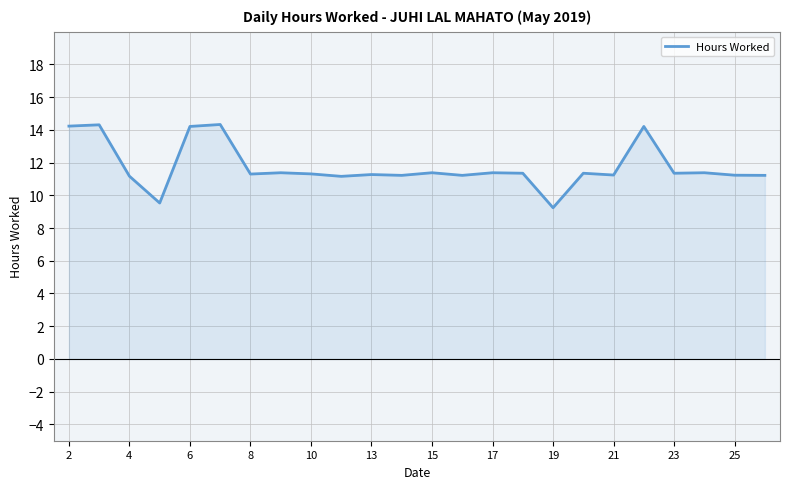

What is the difference between the maximum and minimum values?

5.1